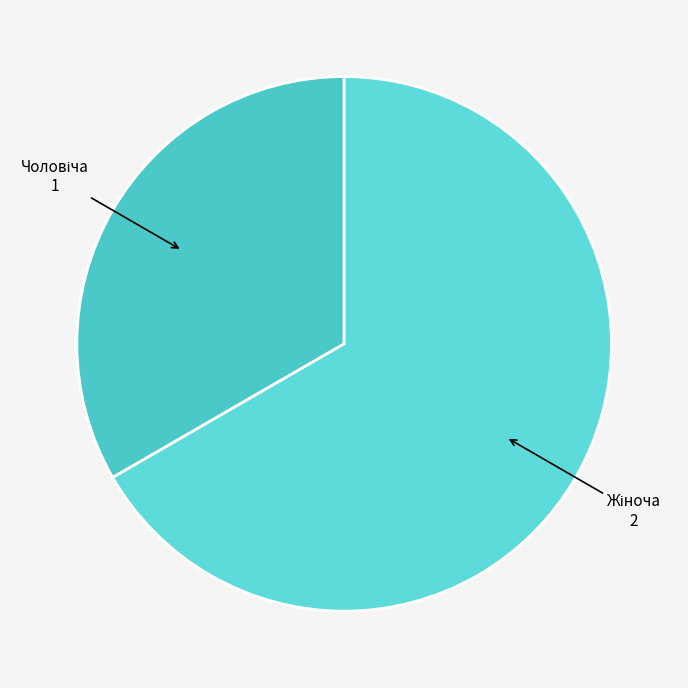

Does any single category account for the majority?

Yes